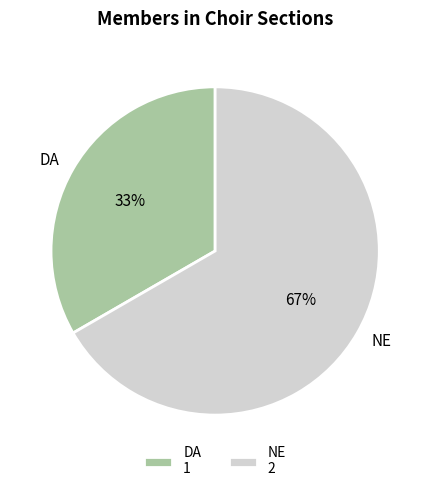

Rank the categories by value from lowest to highest.

DA, NE